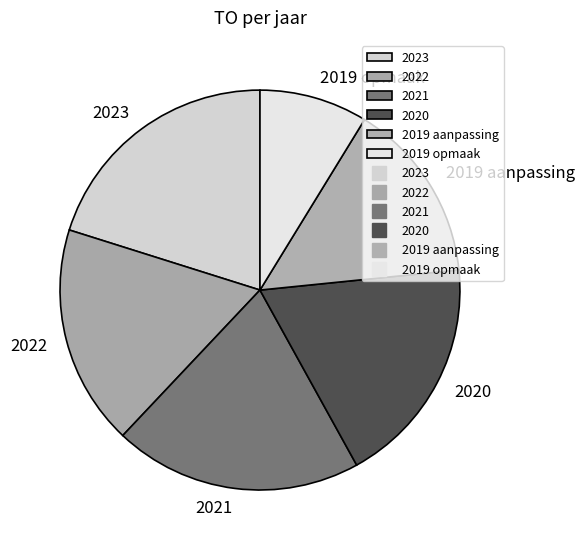

What is the smallest slice in the pie chart?

2019 opmaak